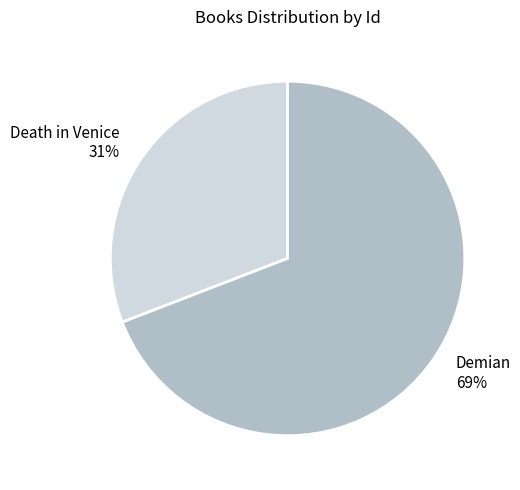

What percentage is the Death in Venice slice, to the nearest percent?

31%